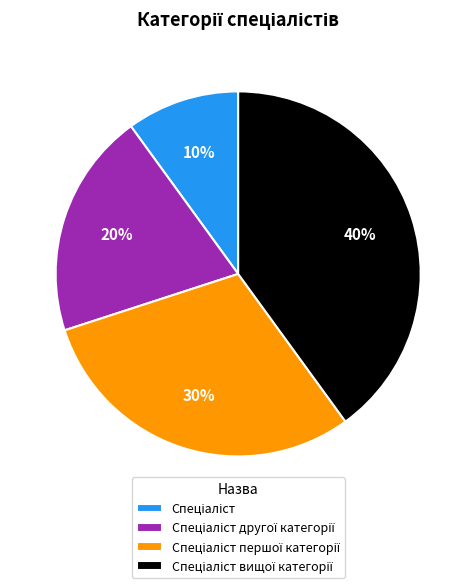

Is there any slice that represents more than half of the pie?

No